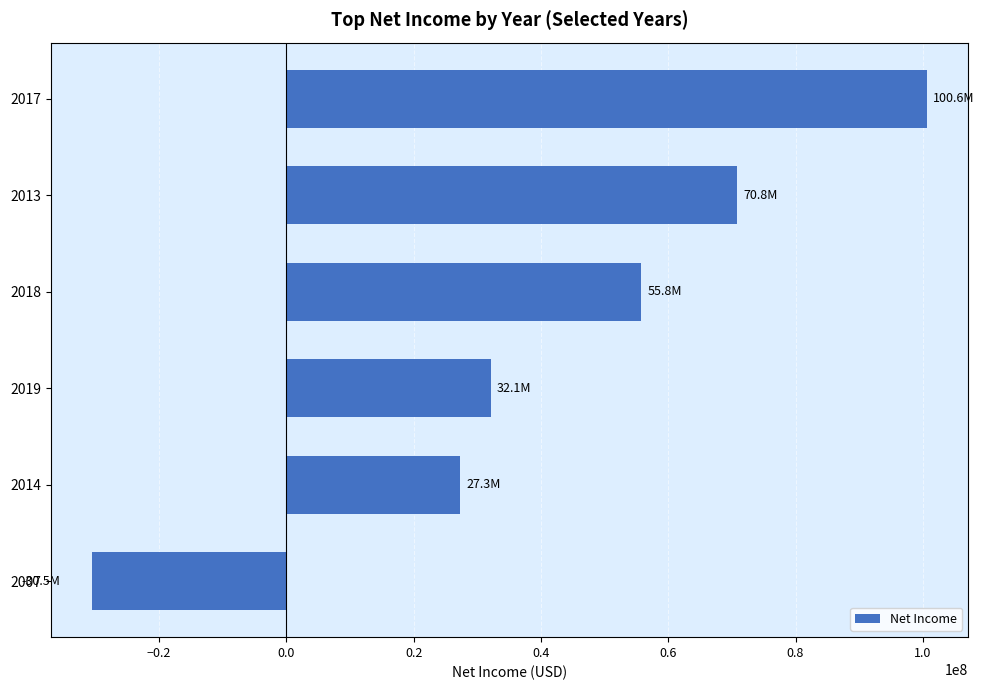

What is the value of the 5th bar from the top?

27305000